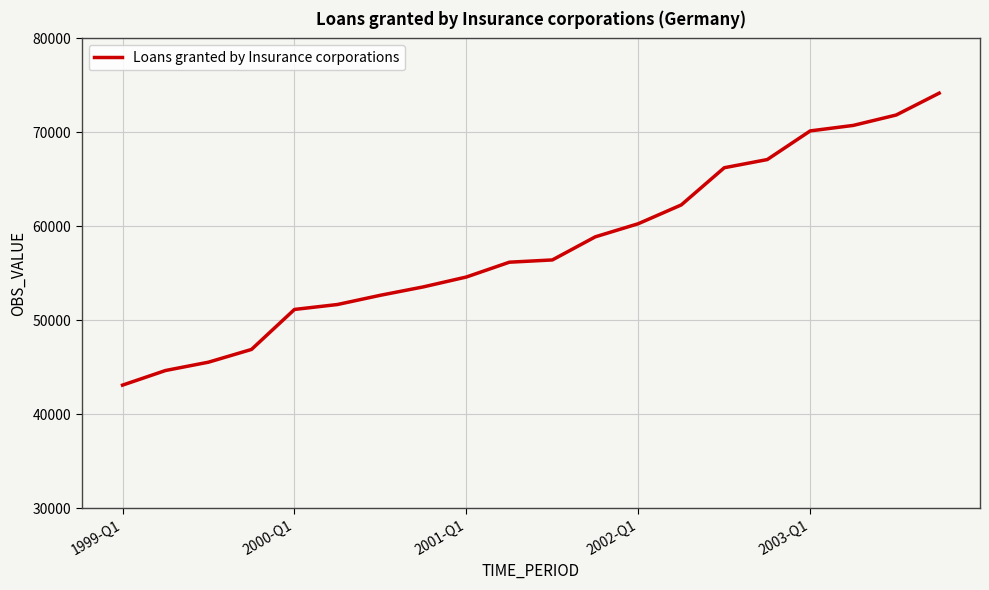

What is the maximum value shown in the chart?

74170